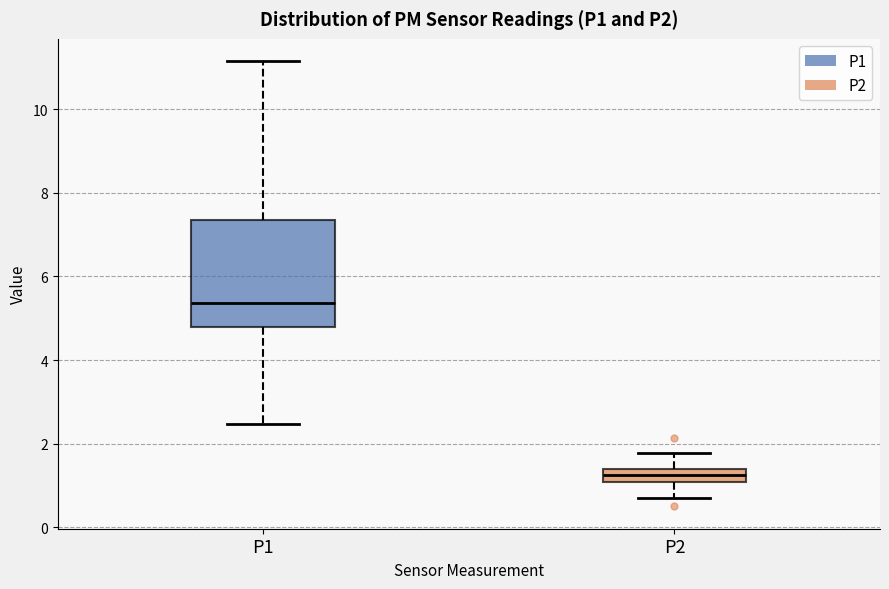

Which box is the tallest, from its lower edge to its upper edge?

P1